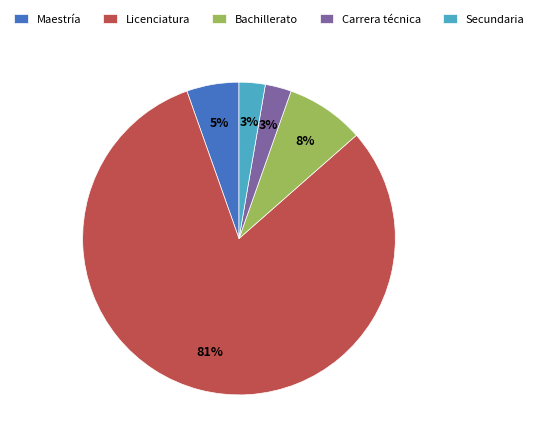

What is the ratio of the value at Carrera técnica to the value at Secundaria?

1.0